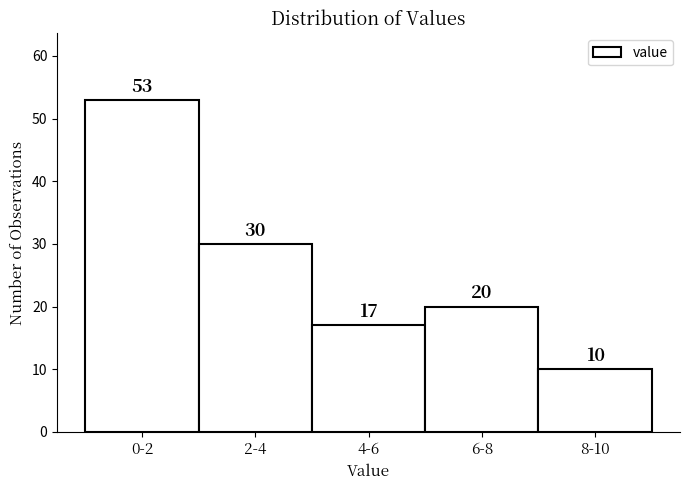

Reading left to right, what are all the values shown in this chart?

53	30	17	20	10